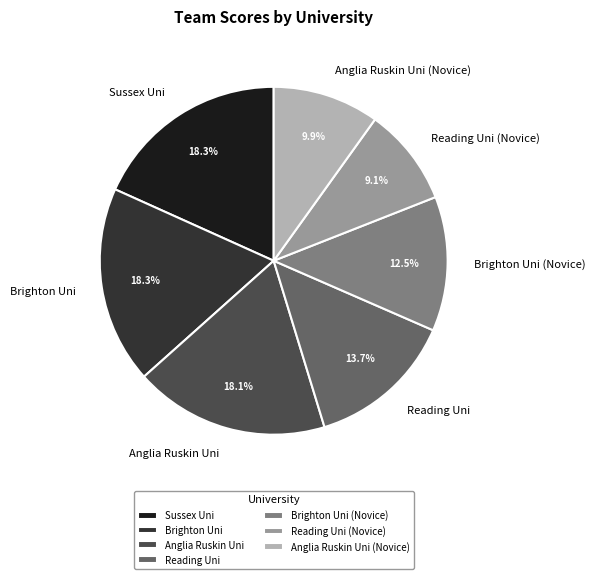

Which has a higher value, Anglia Ruskin Uni (Novice) or Anglia Ruskin Uni?

Anglia Ruskin Uni